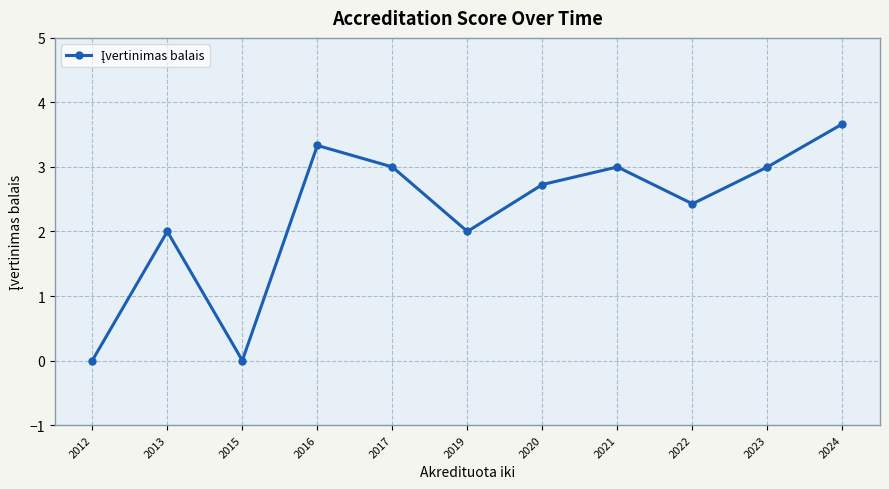

What is the ratio of the value at 2013 to the value at 2020?

0.7